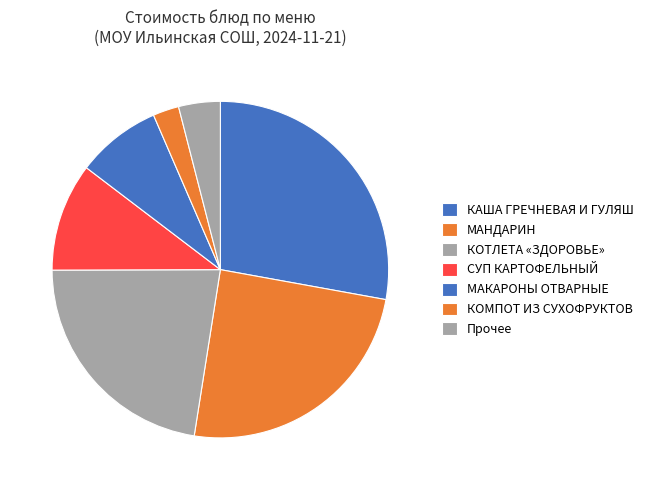

To the nearest percent, what percentage of the pie is КАША ГРЕЧНЕВАЯ И ГУЛЯШ?

28%